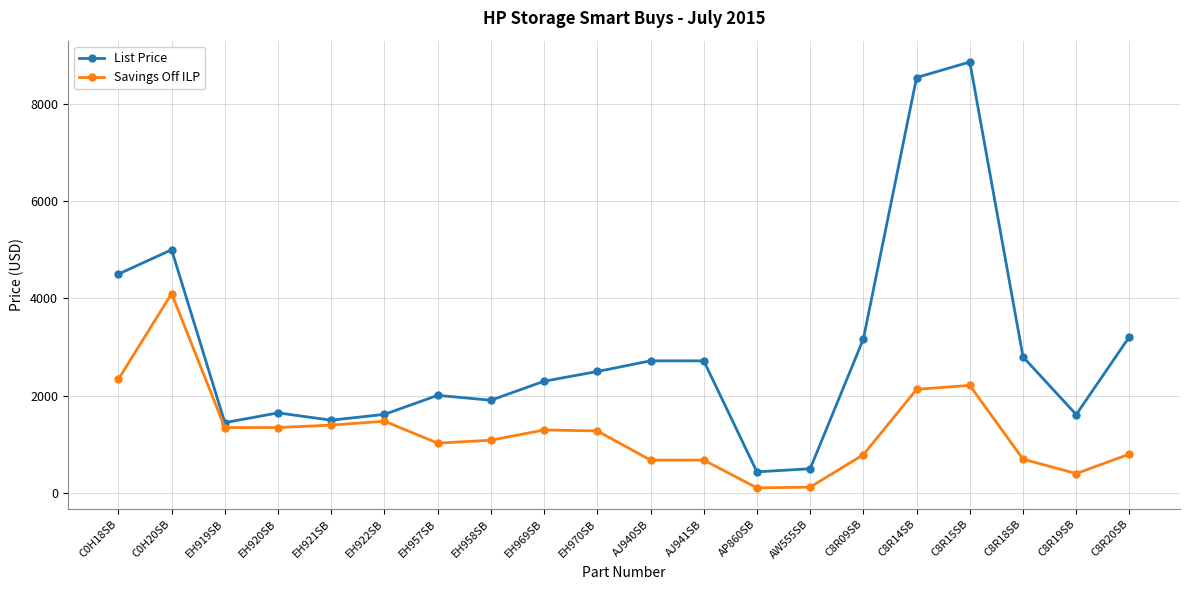

At C0H18SB, list the series in order from smallest to largest.

Savings Off ILP, List Price